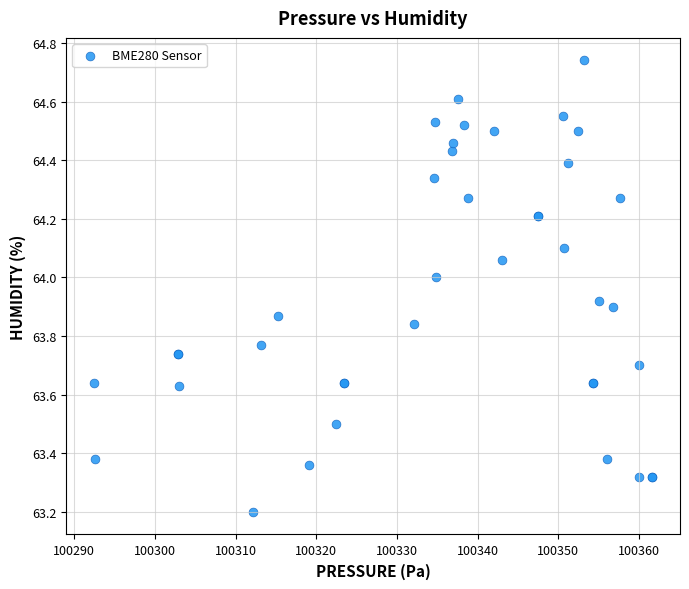

What Y value in the scatter plot is closest to 63?

63.2